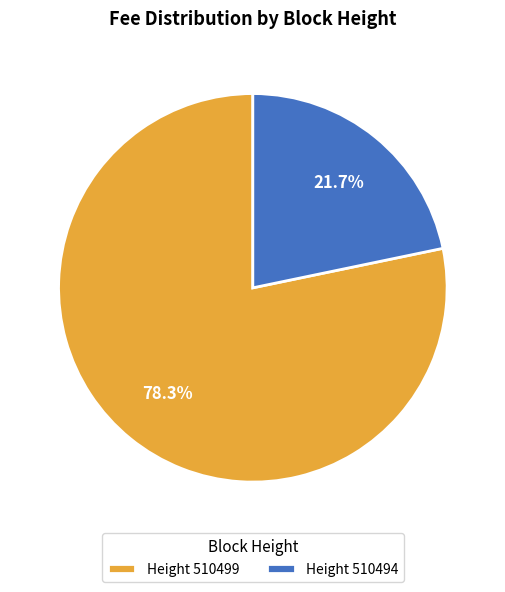

Rank the categories by value from highest to lowest.

Height 510499, Height 510494